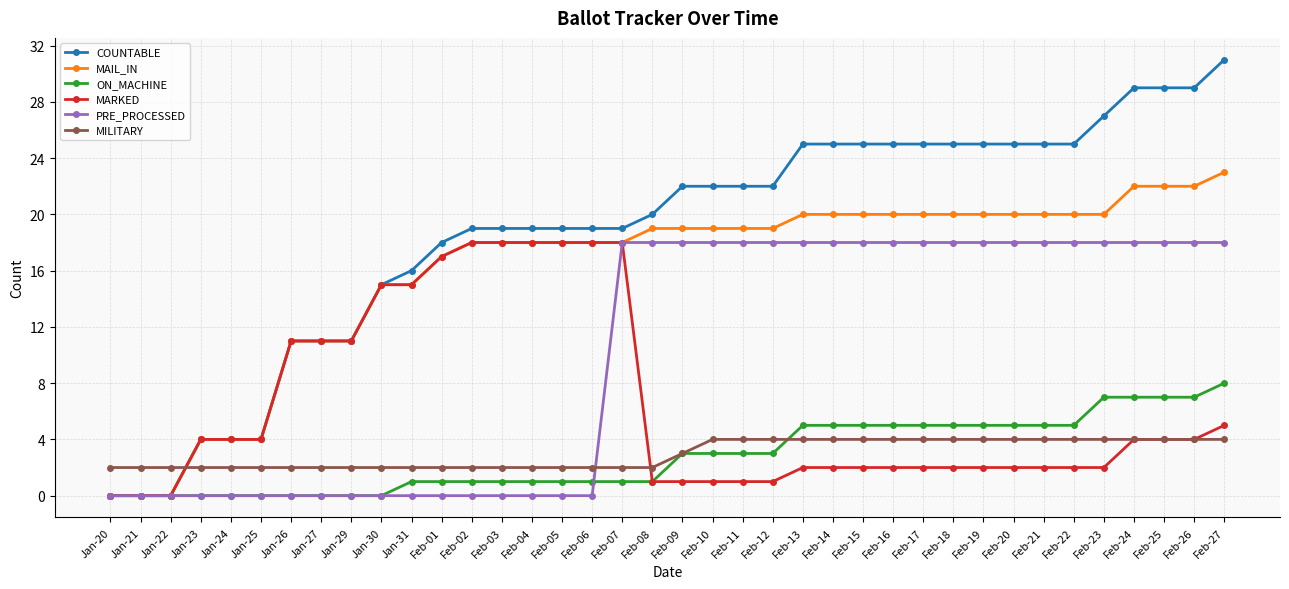

How many data points in MILITARY are less than 3?

19